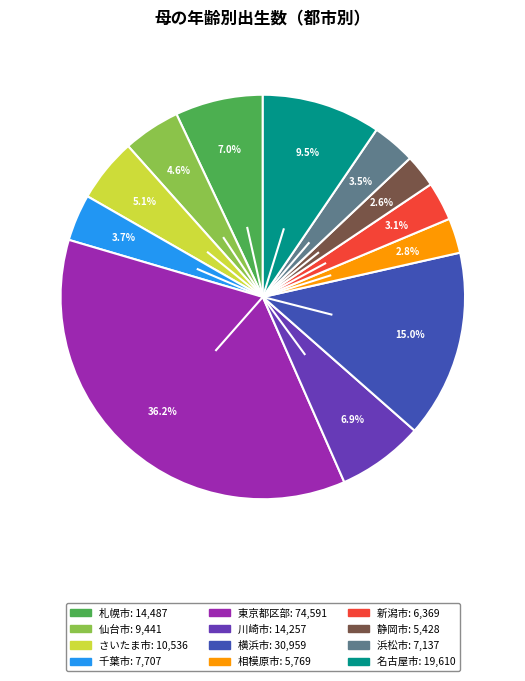

Is there any slice that represents more than half of the pie?

No